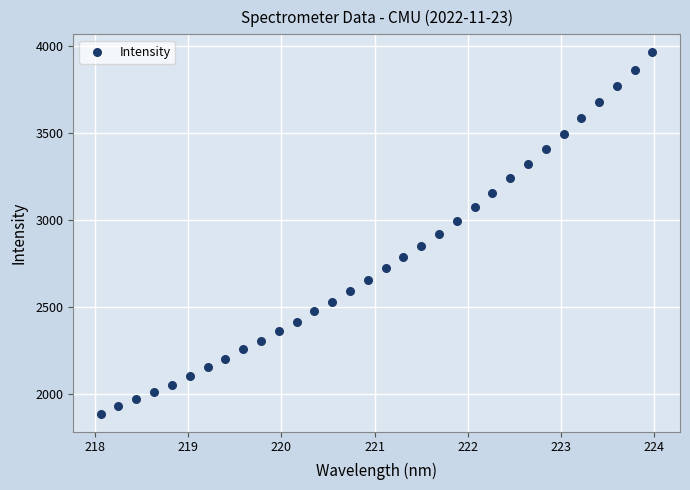

What is the range of X values (max minus min)?

5.9